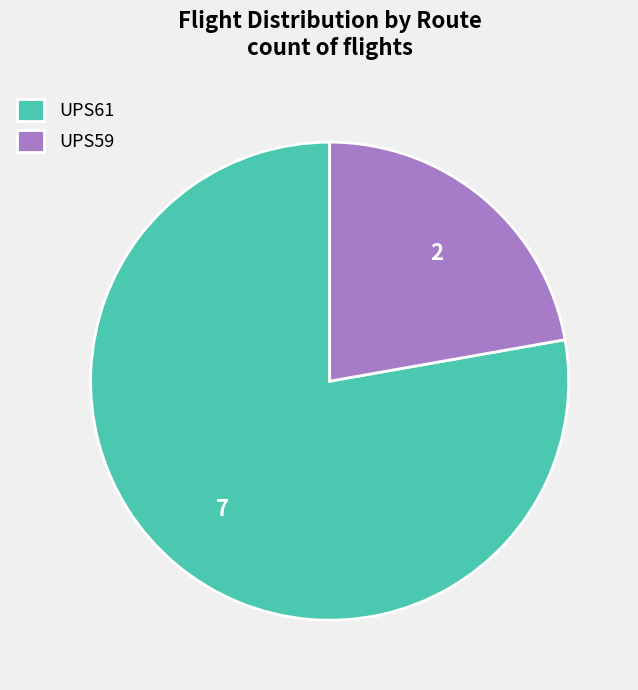

Approximately how many times larger is the value at UPS61 compared to UPS59?

3.5